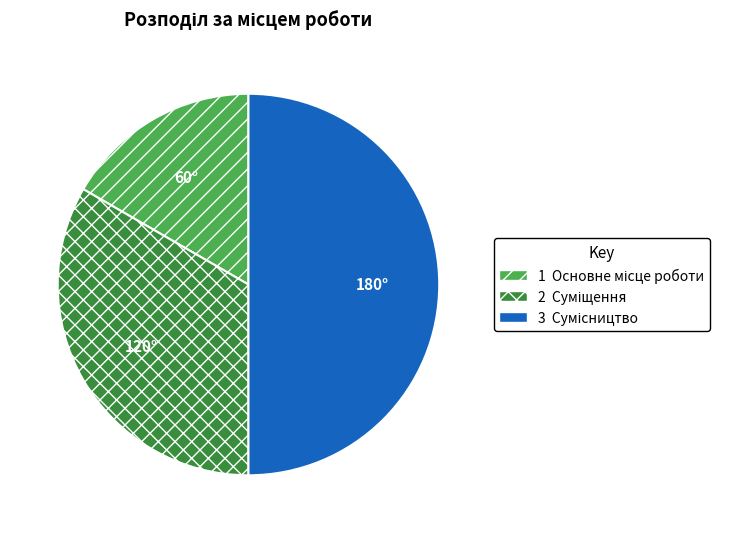

Count the number of slices in the pie.

3